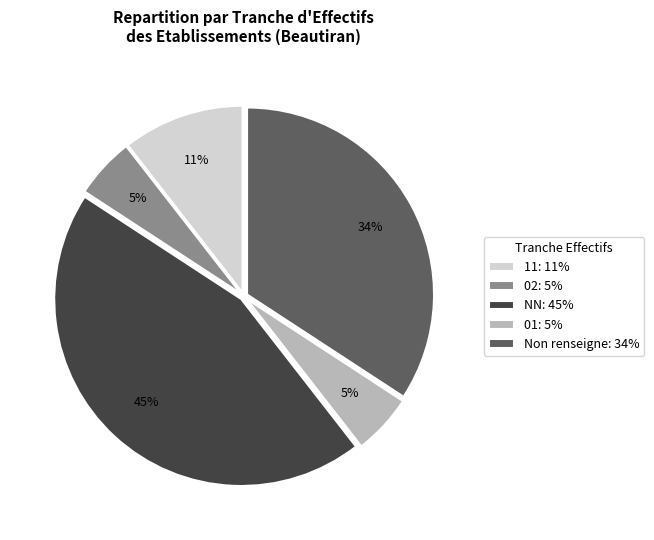

Approximately how many times larger is the value at 01: 5% compared to 02: 5%?

1.0